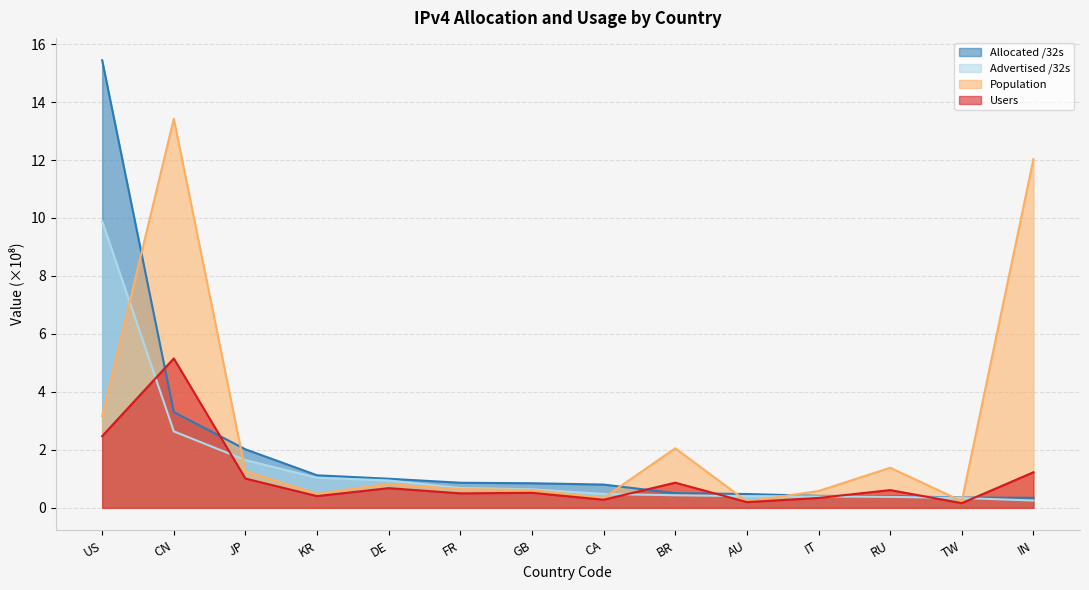

What is the sum of all Population values?

37.3